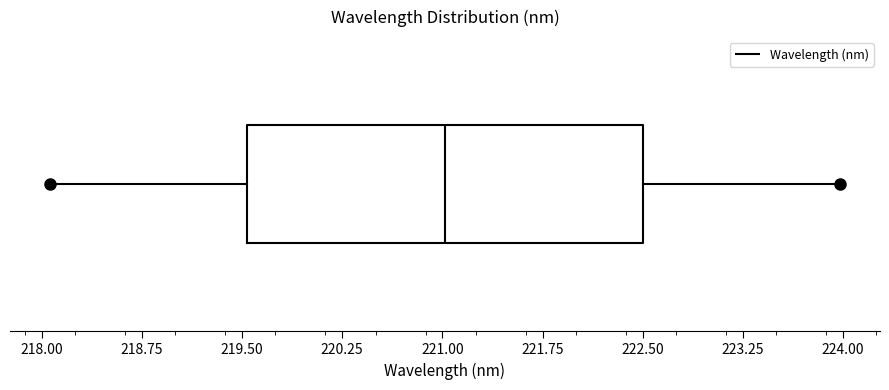

Read this box plot against the x-axis: the position of the median line, the range covered by the box, and the ends of both whiskers. The values are not printed on the chart, so give them approximately, as read against the axis.

median 221.0, box 219.5 to 222.5, whiskers 218.1 to 224.0